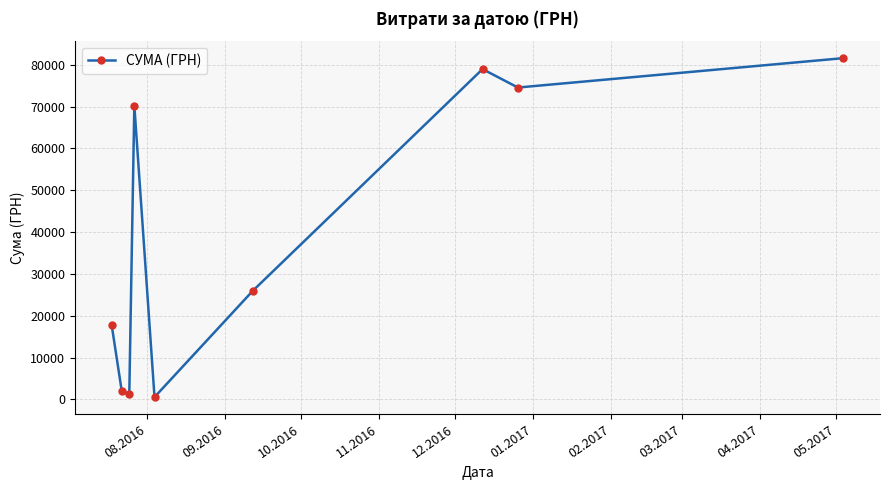

What is the difference between the maximum and minimum values?

81027.8